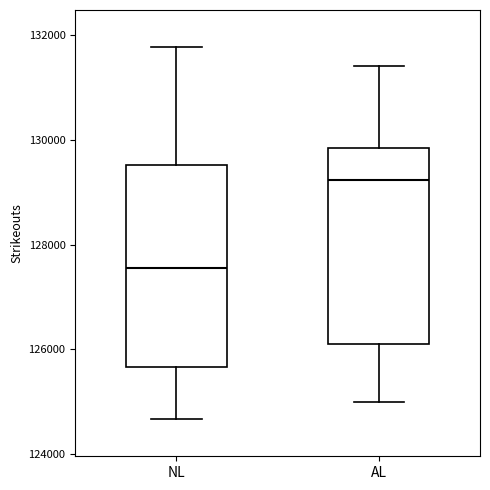

Which box's median line is the lowest?

NL